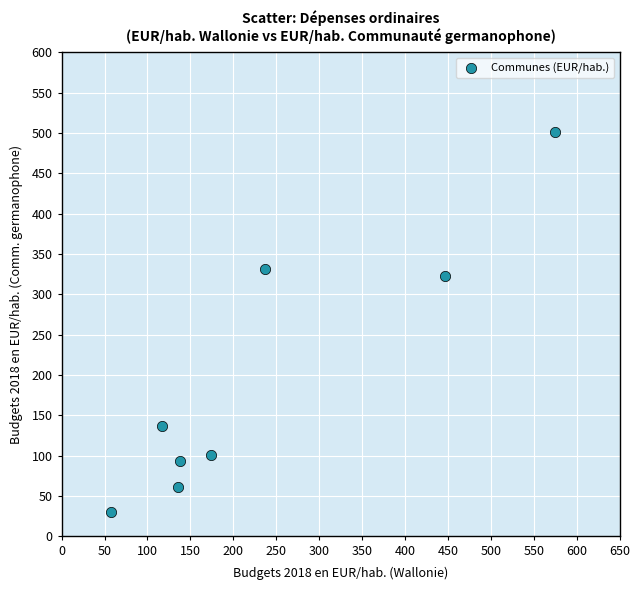

What is the range of X values (max minus min)?

517.4